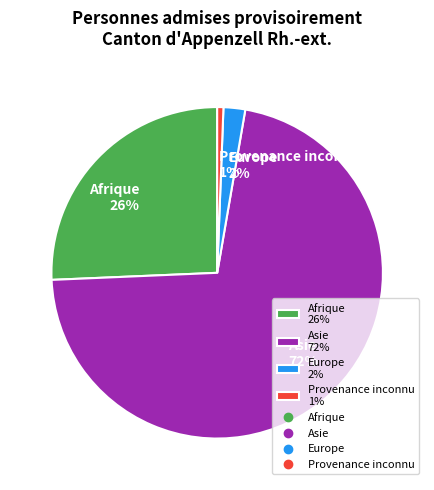

What is the majority slice?

Asie